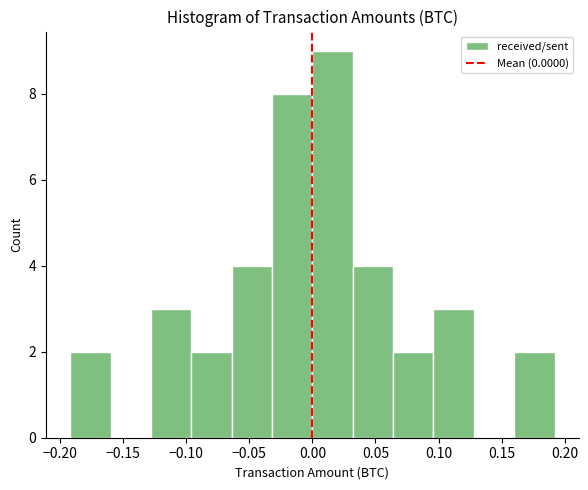

Which range on the x-axis has the tallest bar?

0.000 to 0.030